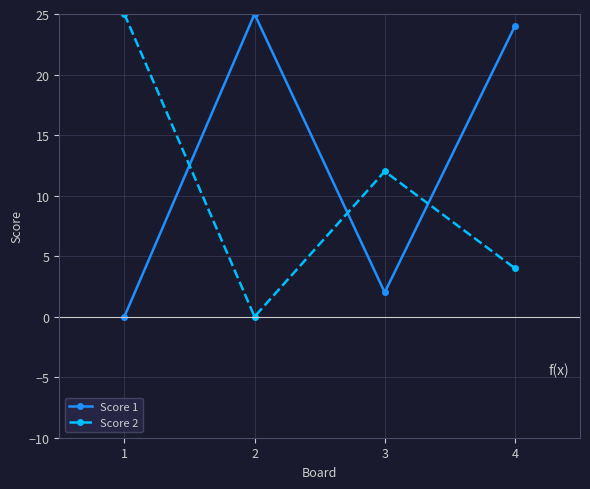

Is the value of Score 2 at 3 greater than the value of Score 1 at 2?

No